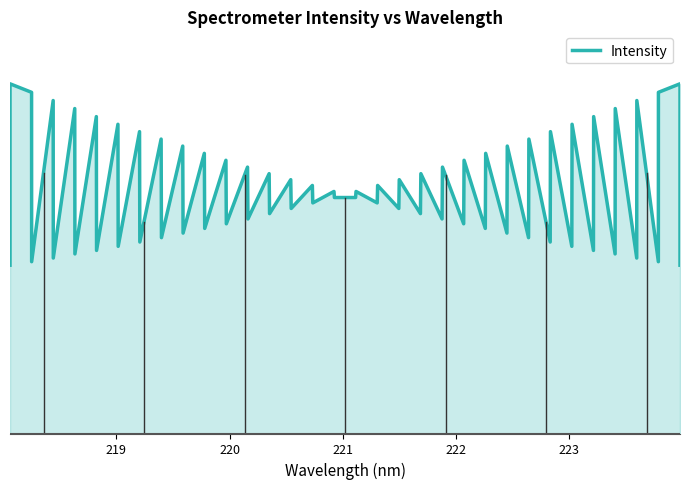

Does the chart have visible grid lines?

No